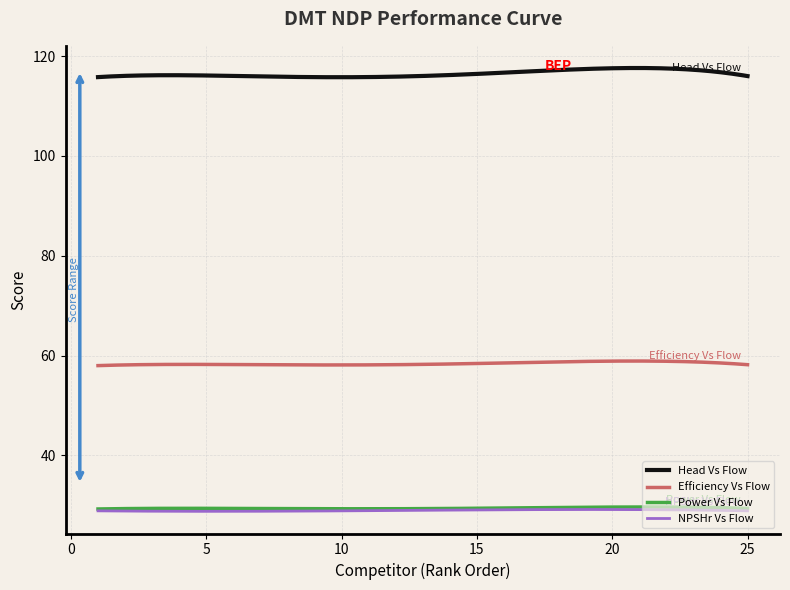

Which series has the largest range (max minus min)?

Head Vs Flow